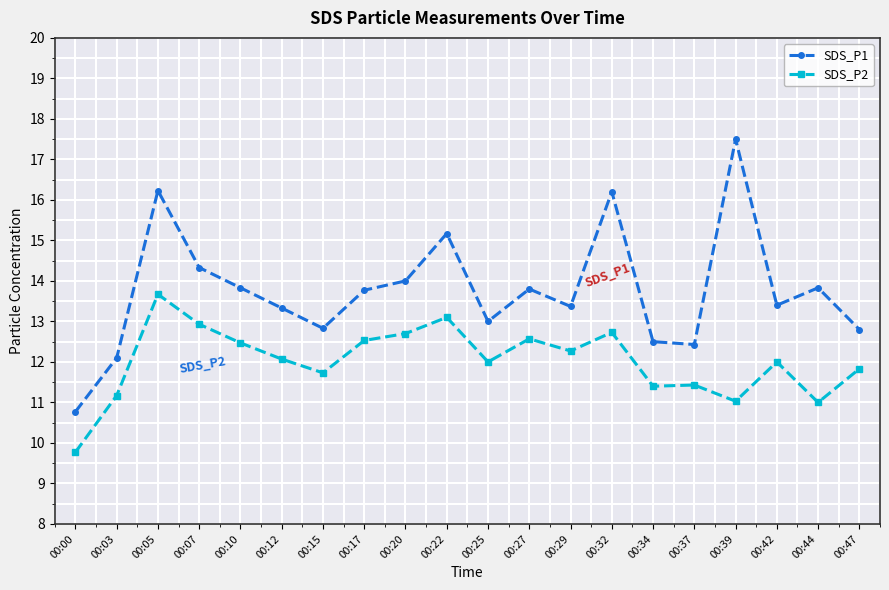

What is the difference between the highest and lowest values at 00:00?

1.0